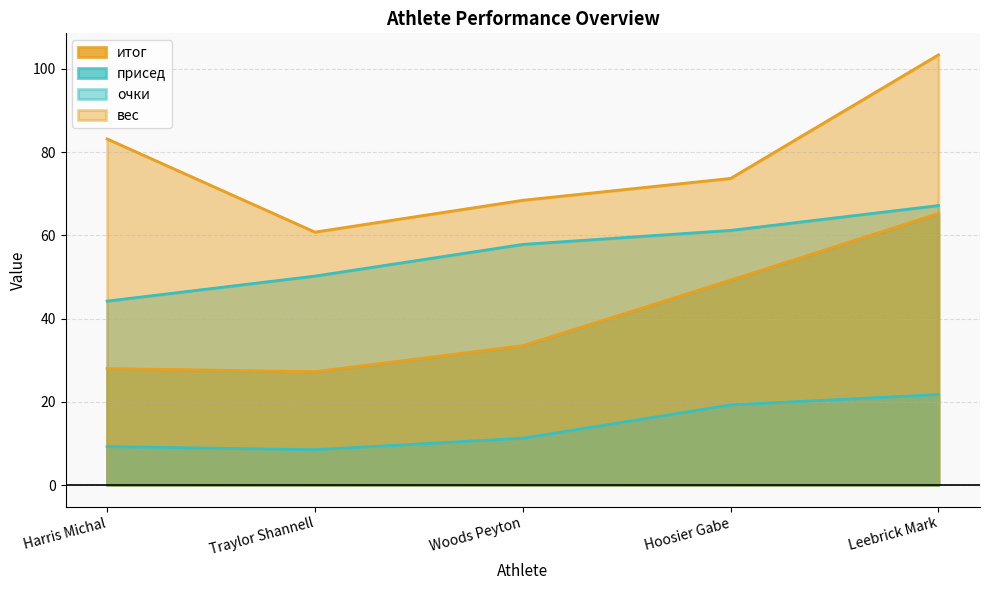

Is it true that вес equals 36.9 at Woods Peyton?

False